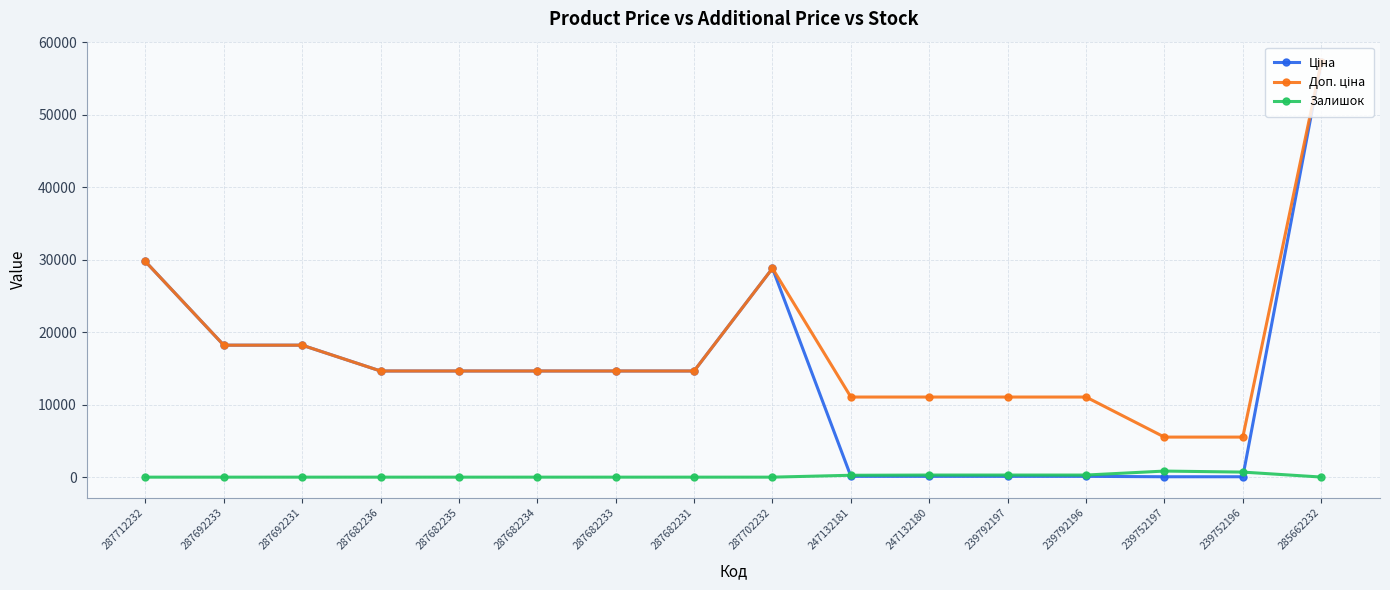

At which category is the sum across all series the highest?

285662232